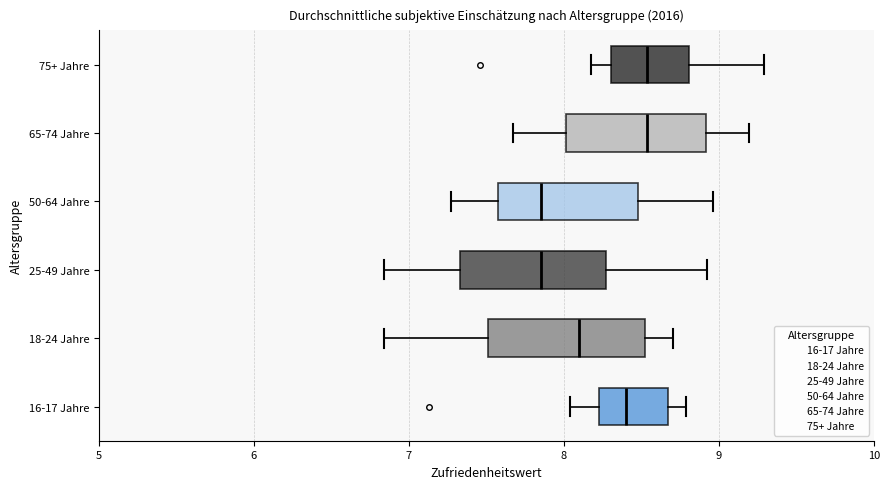

Reading bottom to top, transcribe this box plot: for each box, give where its median line is, the range the box spans, and where its two whiskers end, as read against the x-axis. The values are not printed on the chart, so give them approximately, as read against the axis.

16-17 Jahre: median 8.4, box 8.2 to 8.7, whiskers 8.0 to 8.8
18-24 Jahre: median 8.1, box 7.5 to 8.5, whiskers 6.8 to 8.7
25-49 Jahre: median 7.8, box 7.3 to 8.3, whiskers 6.8 to 8.9
50-64 Jahre: median 7.9, box 7.6 to 8.5, whiskers 7.3 to 9.0
65-74 Jahre: median 8.5, box 8.0 to 8.9, whiskers 7.7 to 9.2
75+ Jahre: median 8.5, box 8.3 to 8.8, whiskers 8.2 to 9.3